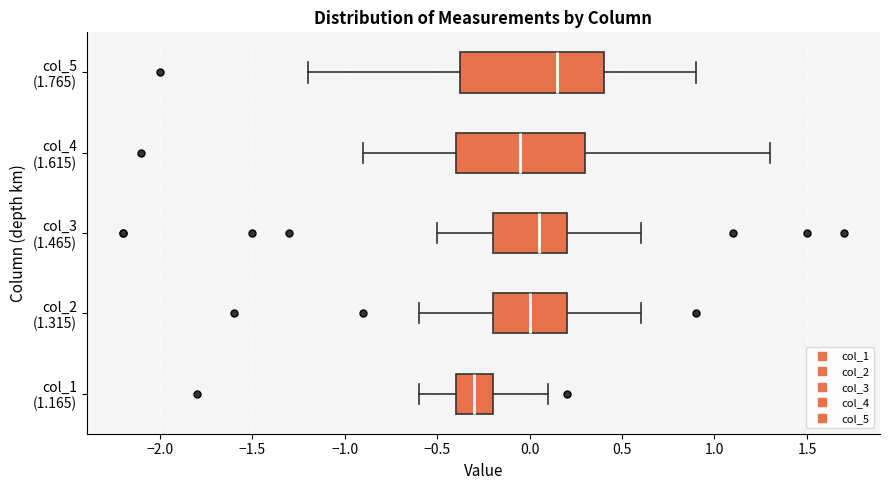

Reading bottom to top, read every box against the x-axis: the position of its median line, the range the box covers, and the ends of its whiskers. The values are not printed on the chart, so give them approximately, as read against the axis.

col_1 (1.165): median -0.30, box -0.40 to -0.20, whiskers -0.60 to 0.10
col_2 (1.315): median 0.00, box -0.20 to 0.20, whiskers -0.60 to 0.60
col_3 (1.465): median 0.05, box -0.20 to 0.20, whiskers -0.50 to 0.60
col_4 (1.615): median -0.05, box -0.40 to 0.30, whiskers -0.90 to 1.30
col_5 (1.765): median 0.15, box -0.35 to 0.40, whiskers -1.20 to 0.90